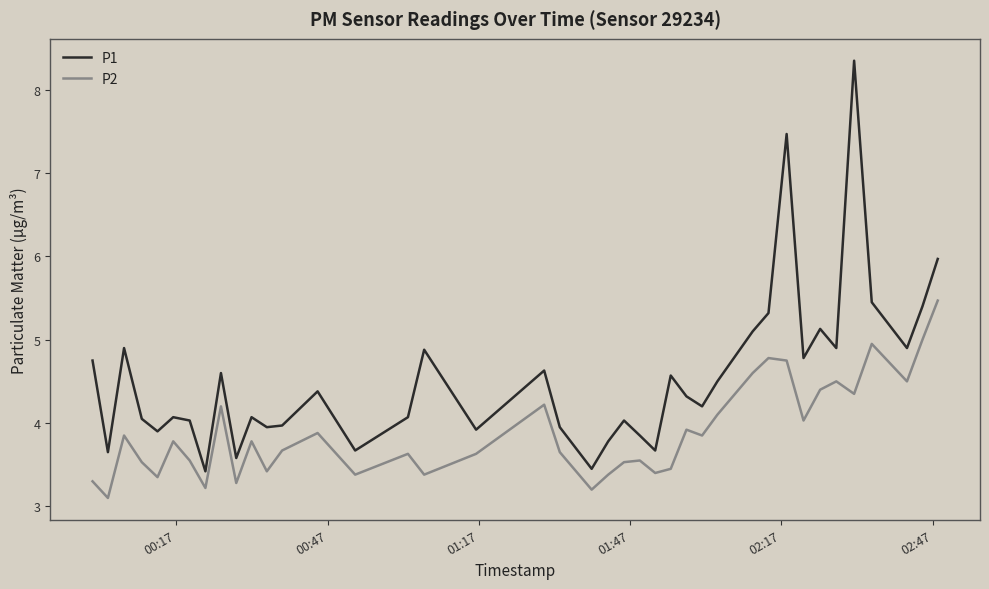

True or false: P1 and P2 intersect in this chart.

False